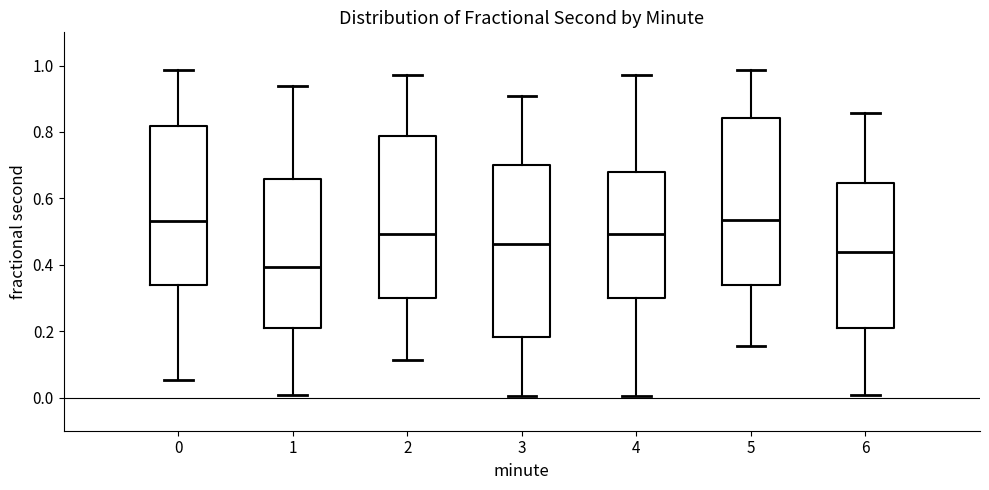

Reading left to right, transcribe this box plot: for each box, give where its median line is, the range the box spans, and where its two whiskers end, as read against the y-axis. The values are not printed on the chart, so give them approximately, as read against the axis.

0: median 0.54, box 0.34 to 0.82, whiskers 0.06 to 0.98
1: median 0.40, box 0.20 to 0.66, whiskers 0.00 to 0.94
2: median 0.50, box 0.30 to 0.78, whiskers 0.12 to 0.98
3: median 0.46, box 0.18 to 0.70, whiskers 0.00 to 0.90
4: median 0.50, box 0.30 to 0.68, whiskers 0.00 to 0.98
5: median 0.54, box 0.34 to 0.84, whiskers 0.16 to 0.98
6: median 0.44, box 0.20 to 0.64, whiskers 0.00 to 0.86